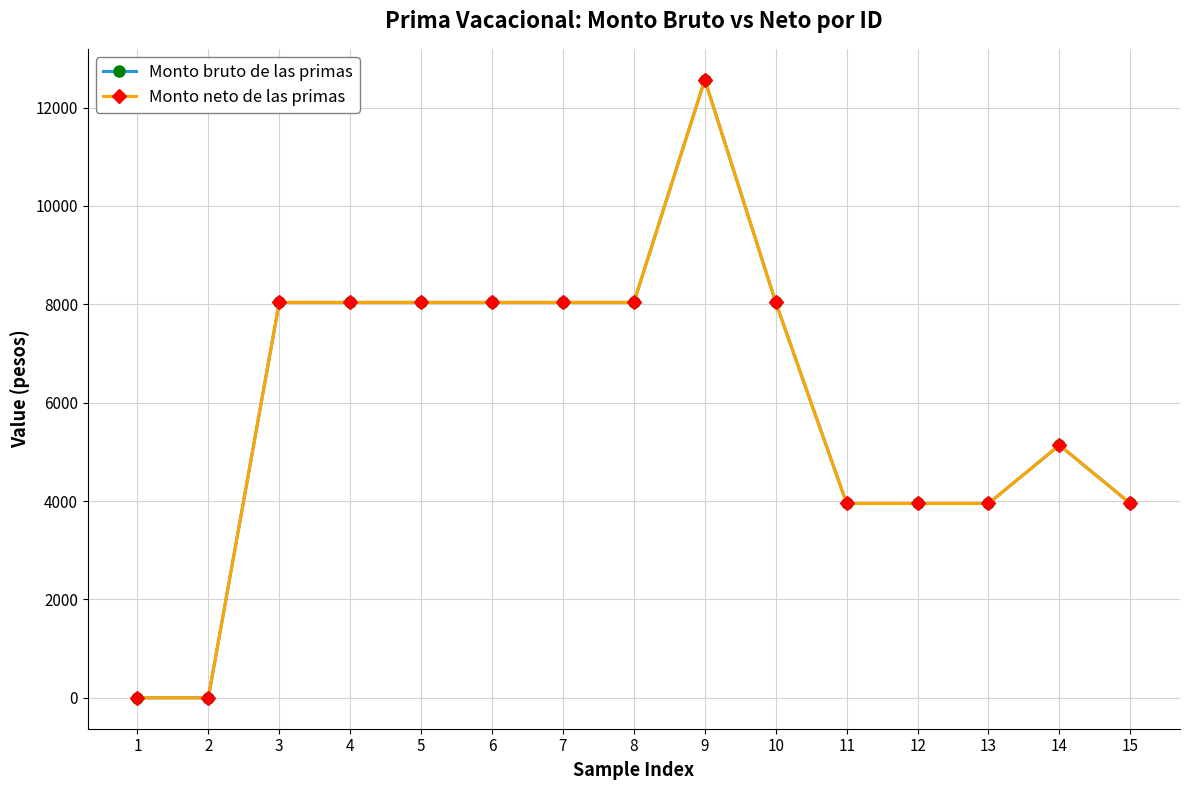

Does the chart have visible grid lines?

Yes